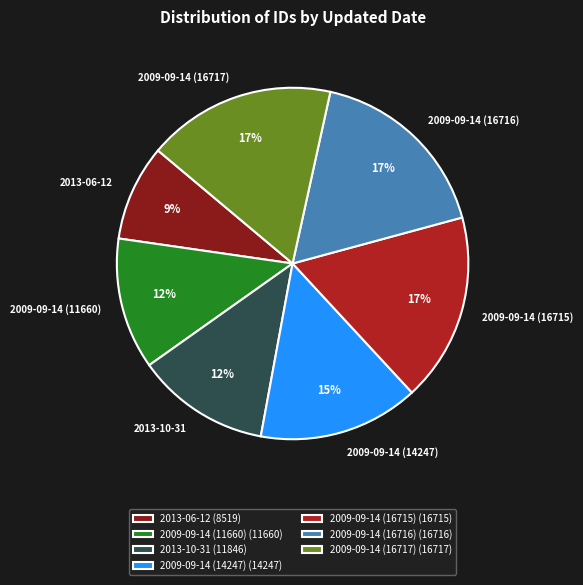

What is the ratio of the value at 2013-10-31 to the value at 2009-09-14 (14247)?

0.8